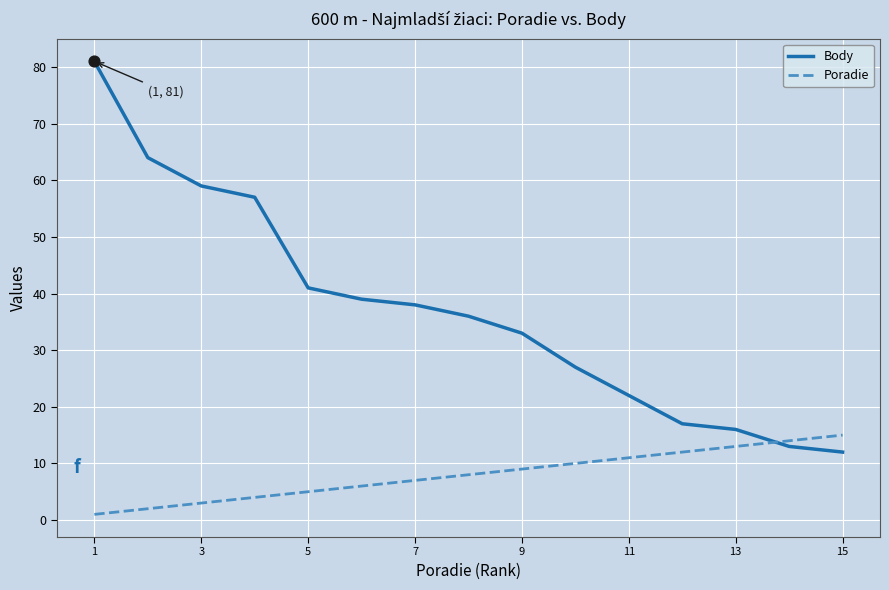

Which series has the widest spread of values?

Body